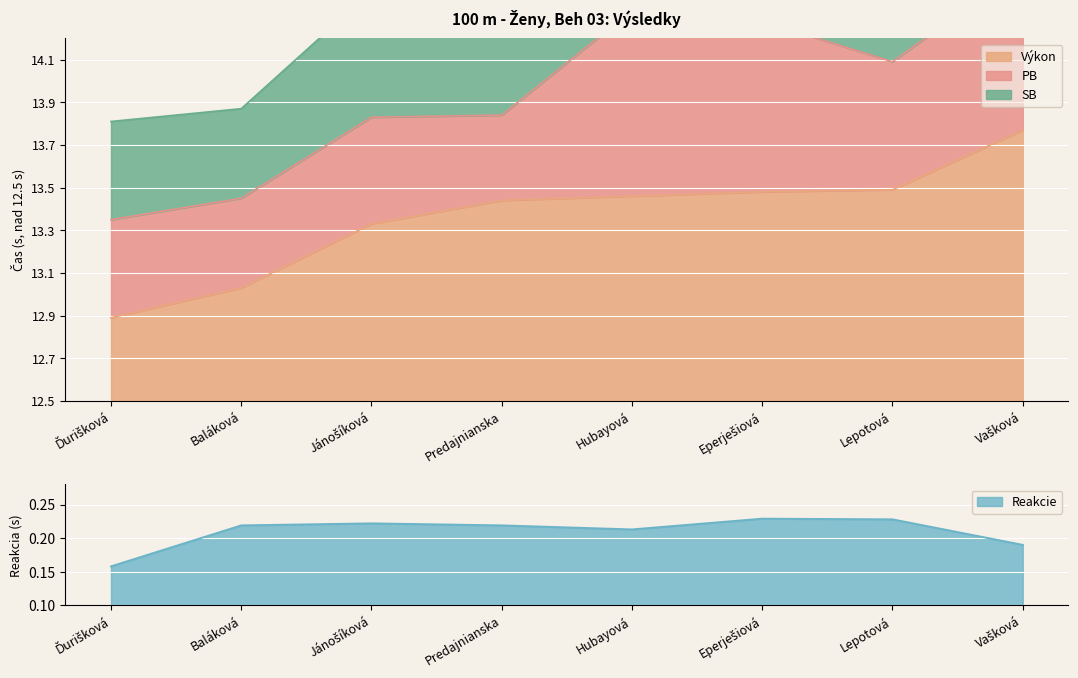

The value of Reakcie at Baláková is 0.1. True or false?

False